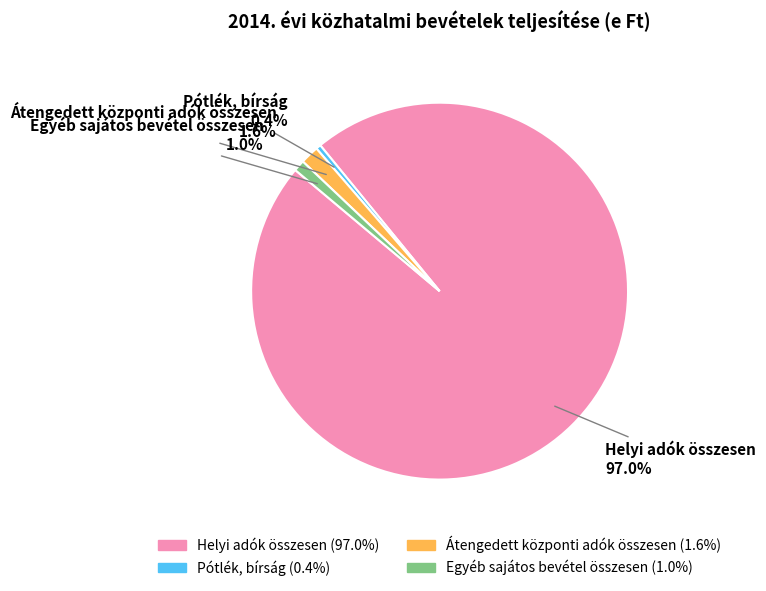

Does any single category account for the majority?

Yes